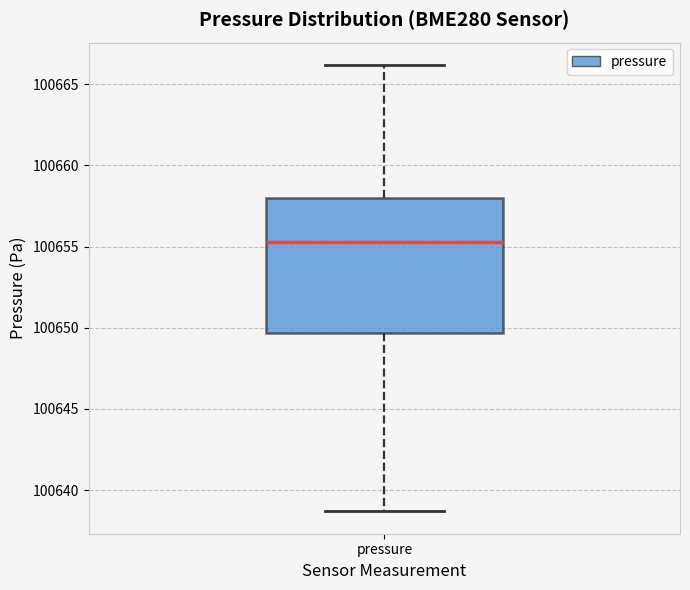

Transcribe this box plot: give where the median line is, the range the box spans, and where the two whiskers end, as read against the y-axis. The values are not printed on the chart, so give them approximately, as read against the axis.

median 100655.5, box 100649.5 to 100658.0, whiskers 100638.5 to 100666.0